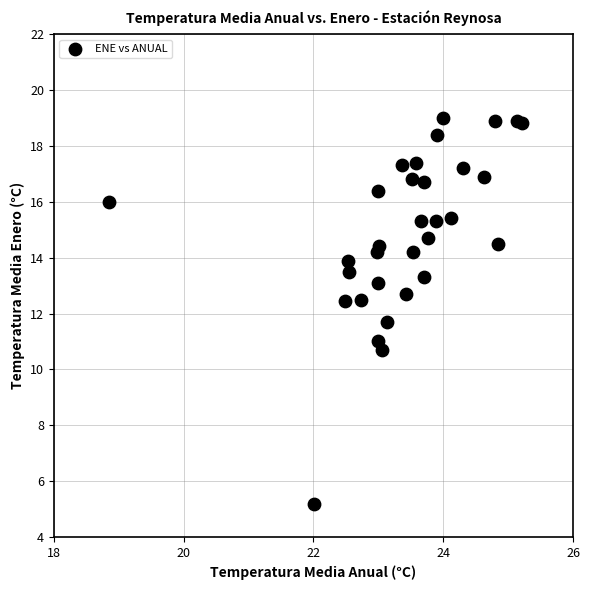

What is the range of X values (max minus min)?

6.4